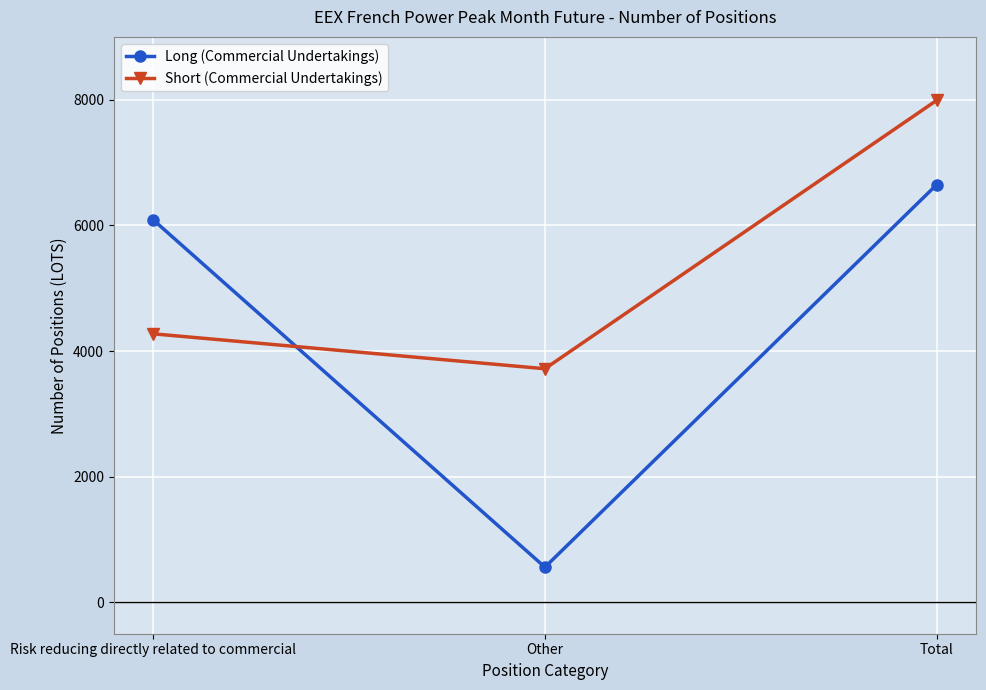

What is the label of the 1st point from the left?

Risk reducing directly related to commercial